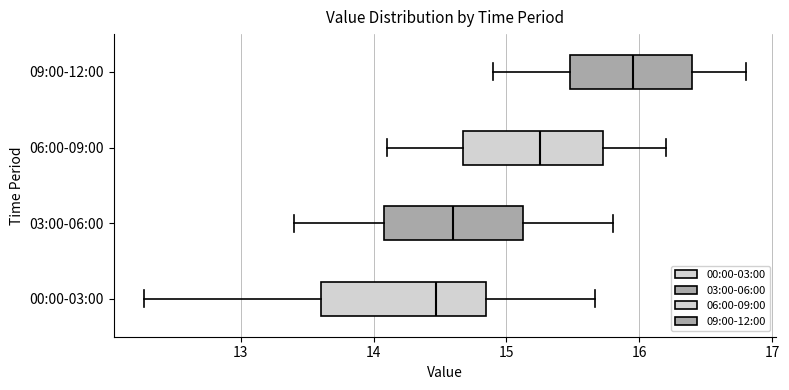

Where is the right edge of the box for 09:00-12:00 on the x-axis? The values are not printed on the chart, so give them approximately, as read against the axis.

16.4